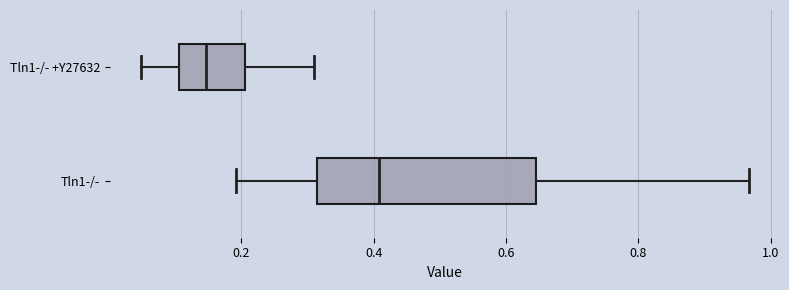

Where does the right whisker of the box for Tln1-/- end on the x-axis? The values are not printed on the chart, so give them approximately, as read against the axis.

0.96